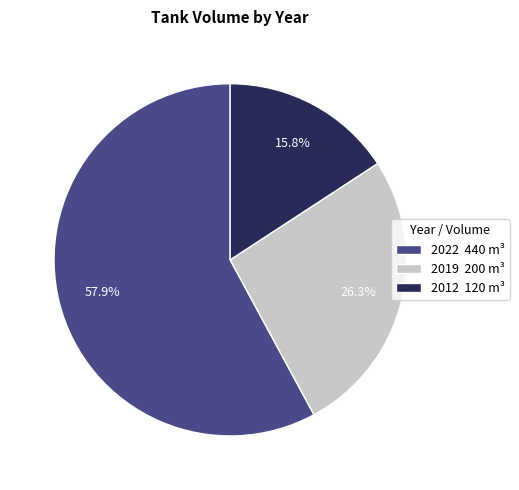

To the nearest percent, what percentage of the pie is 2022?

58%